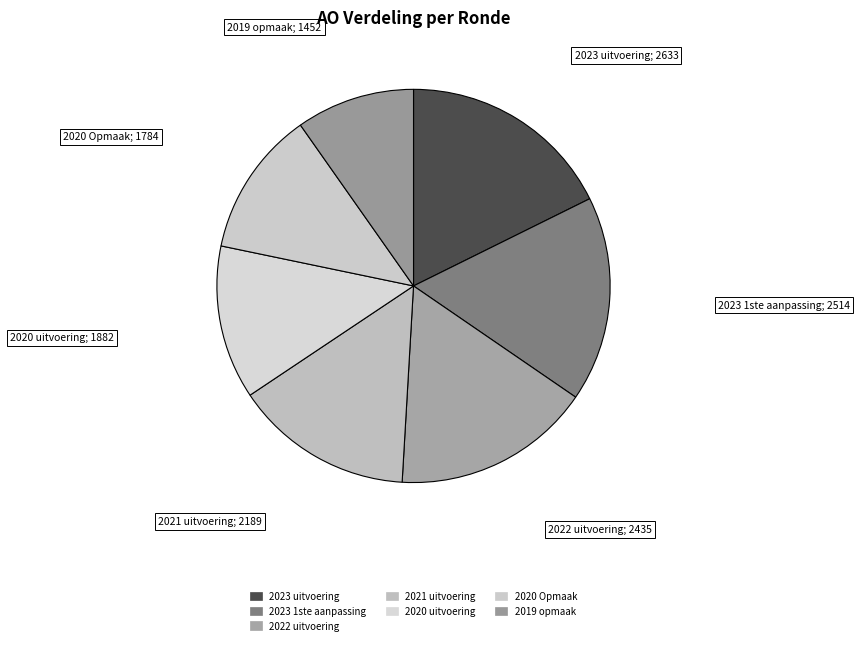

Count the number of slices in the pie.

7